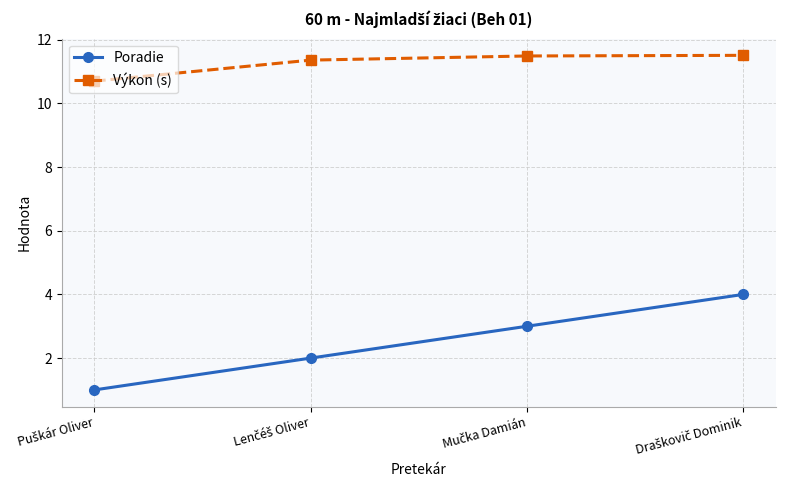

List the series in order of their peak value, lowest first.

Poradie, Výkon (s)